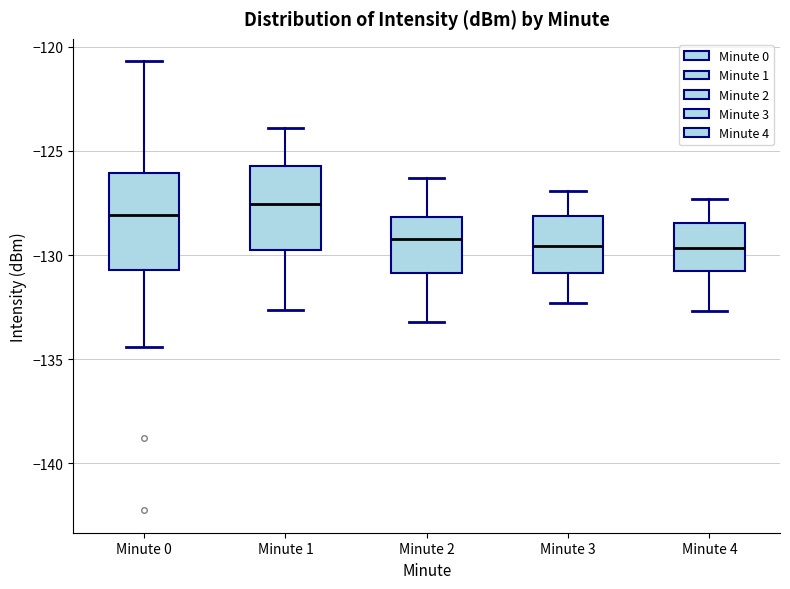

Reading left to right, transcribe this box plot: for each box, give where its median line is, the range the box spans, and where its two whiskers end, as read against the y-axis. The values are not printed on the chart, so give them approximately, as read against the axis.

Minute 0: median -128.0, box -130.5 to -126.0, whiskers -134.5 to -120.5
Minute 1: median -127.5, box -130.0 to -125.5, whiskers -132.5 to -124.0
Minute 2: median -129.0, box -131.0 to -128.0, whiskers -133.0 to -126.5
Minute 3: median -129.5, box -131.0 to -128.0, whiskers -132.5 to -127.0
Minute 4: median -129.5, box -130.5 to -128.5, whiskers -132.5 to -127.5